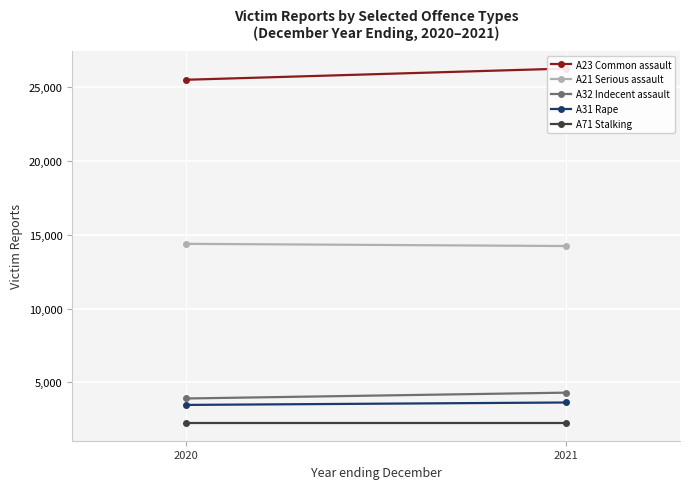

How many lines are shown in the chart?

5